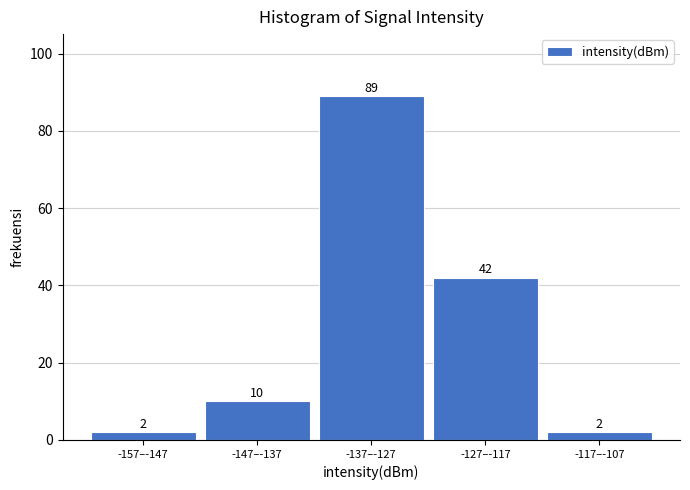

Reading left to right, transcribe all the data shown in this chart.

-157–-147=2	-147–-137=10	-137–-127=89	-127–-117=42	-117–-107=2